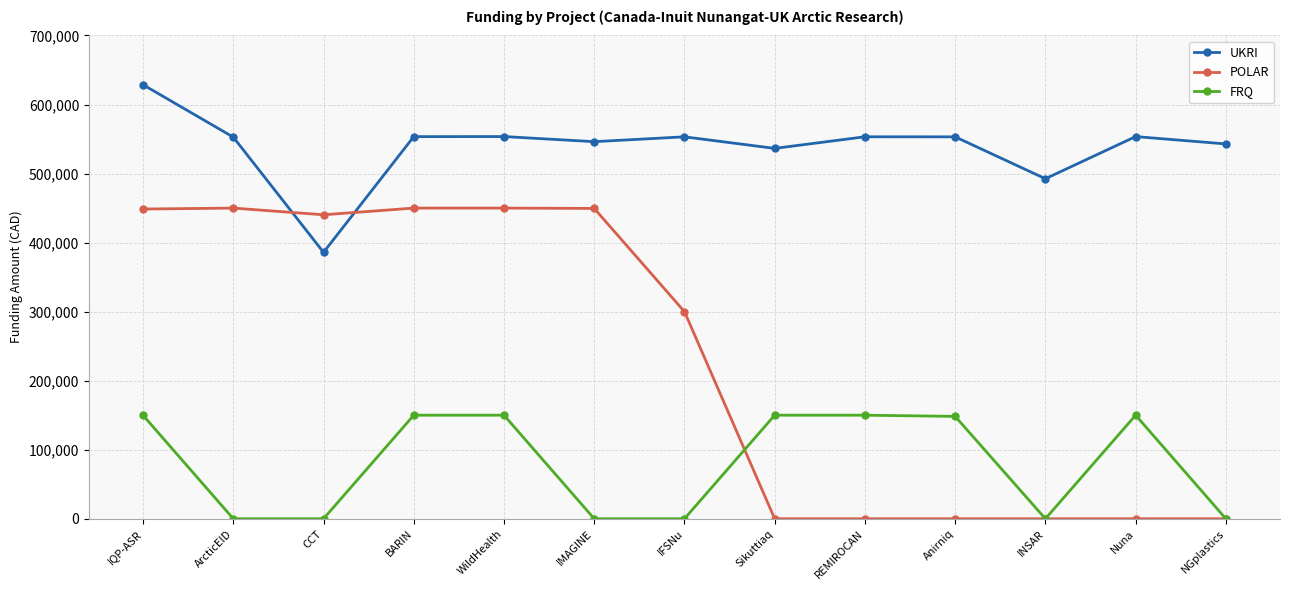

List the series in order of their overall mean, highest first.

UKRI, POLAR, FRQ